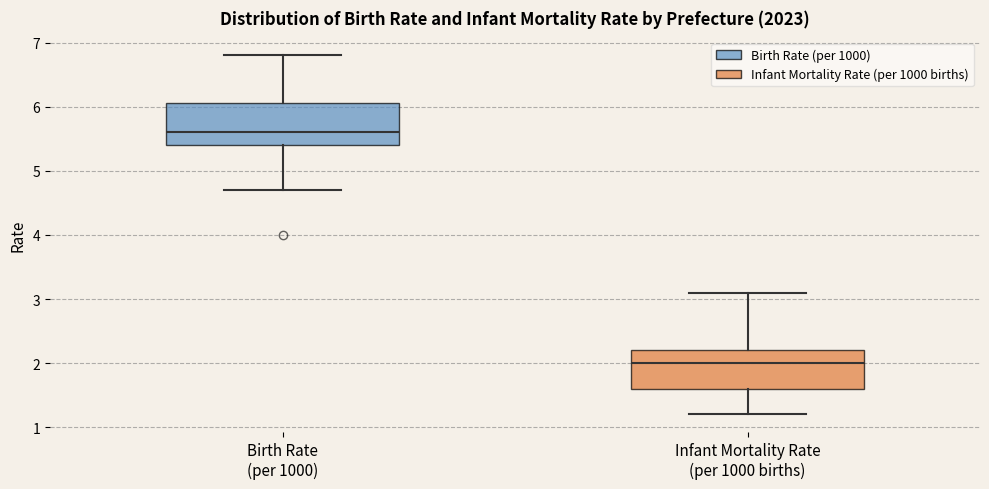

Which box has the lowest median line?

Infant Mortality Rate (per 1000 births)